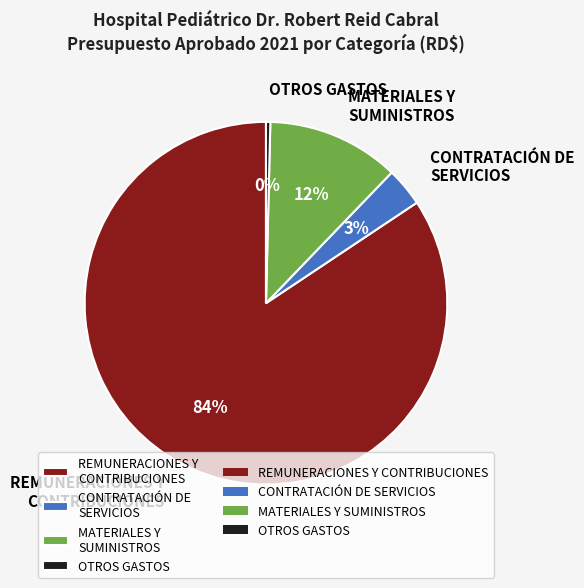

Is there a majority slice in this chart?

Yes